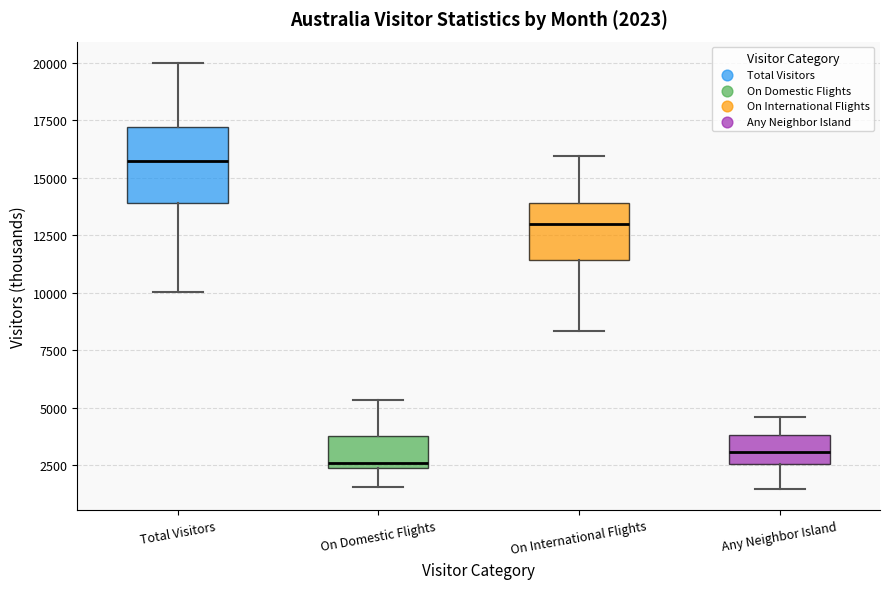

Which box is the tallest, from its lower edge to its upper edge?

Total Visitors